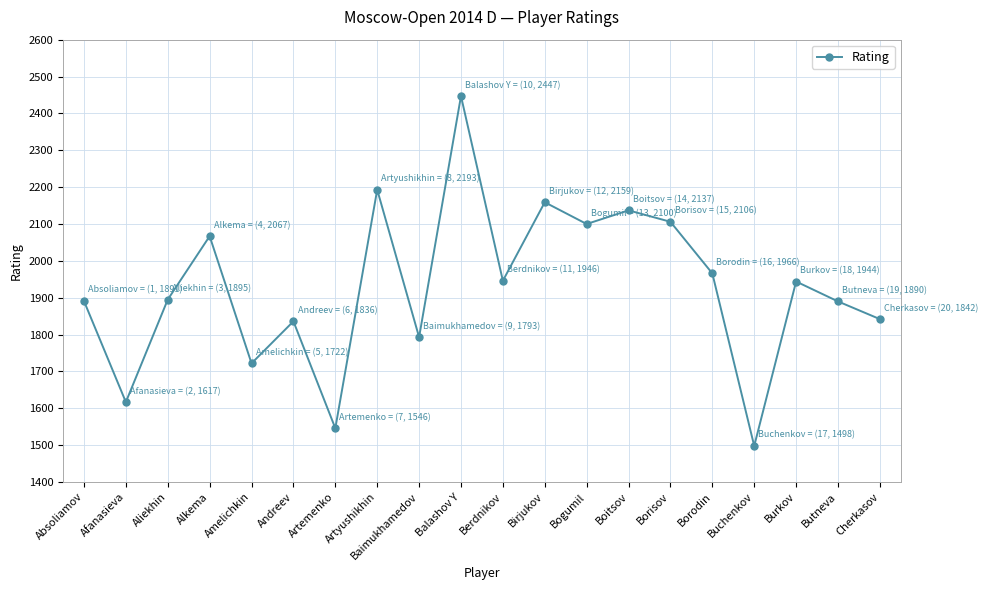

Which label corresponds to the smallest value in the chart?

Buchenkov